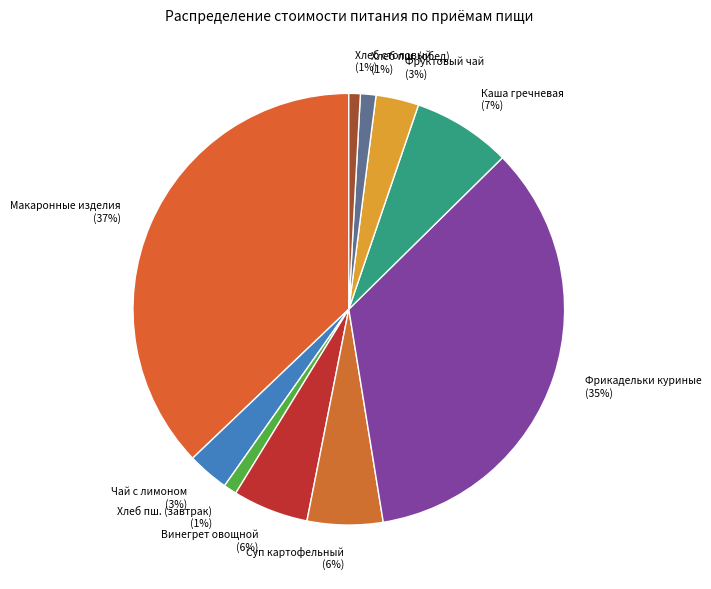

What percentage is the Макаронные изделия slice, to the nearest percent?

37%